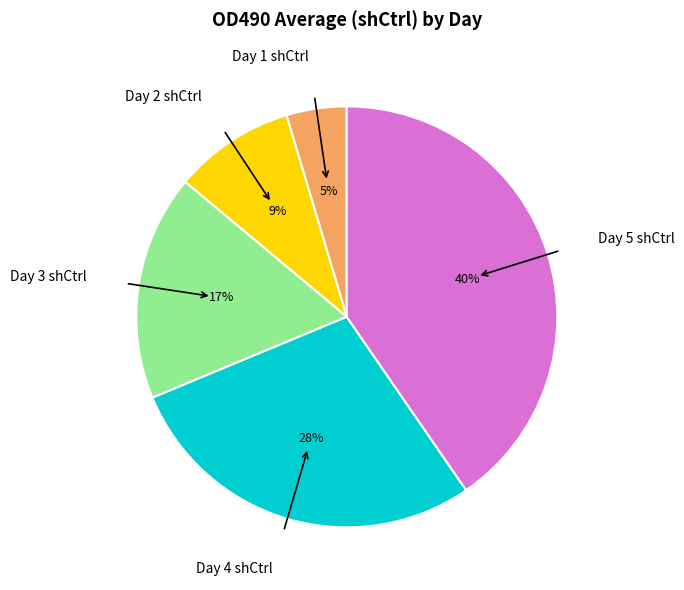

To the nearest percent, what percentage of the pie is Day 4 shCtrl?

28%